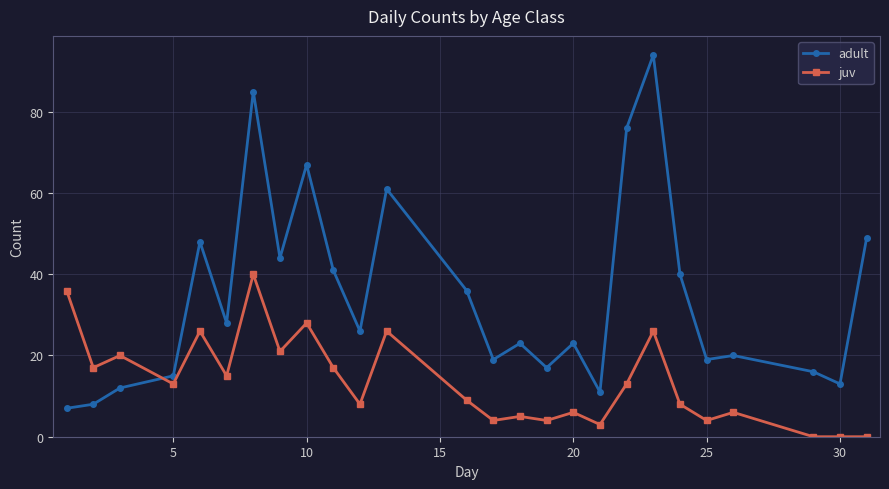

True or false: juv and adult cross at least once.

True